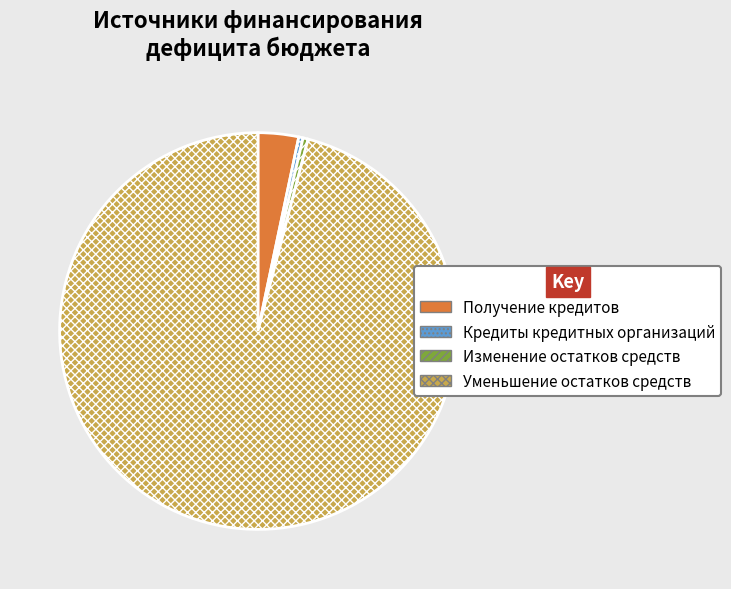

Is the sum of Кредиты кредитных организаций and Уменьшение остатков средств greater than half?

Yes